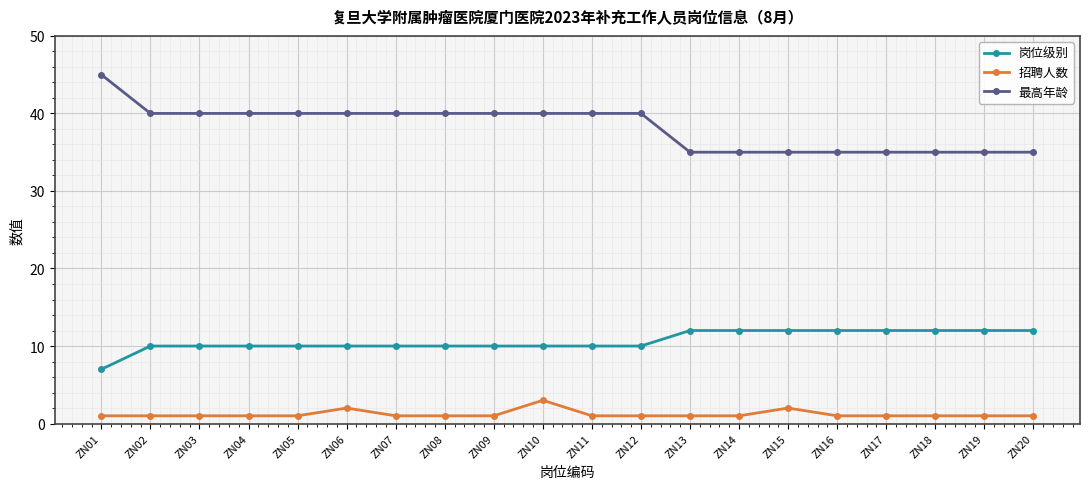

Which series has the largest range (max minus min)?

最高年龄